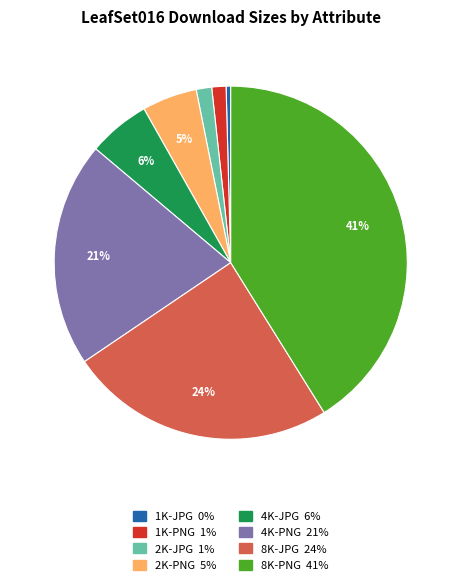

Combined, do 4K-PNG and 2K-JPG account for over 50%?

No